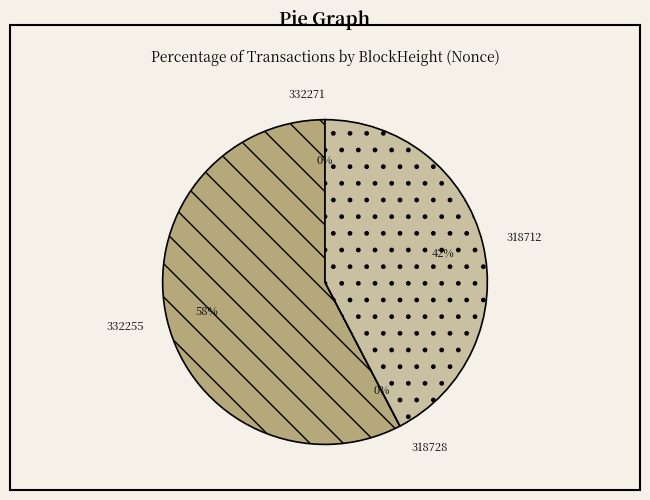

Which slice is the largest?

332255